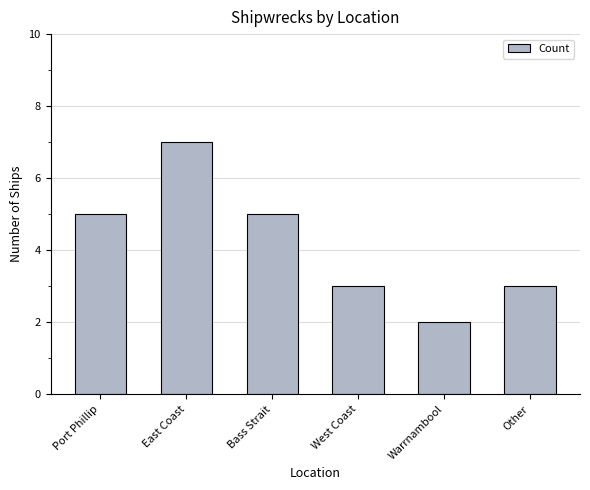

What is the difference between the values at Port Phillip and East Coast?

2